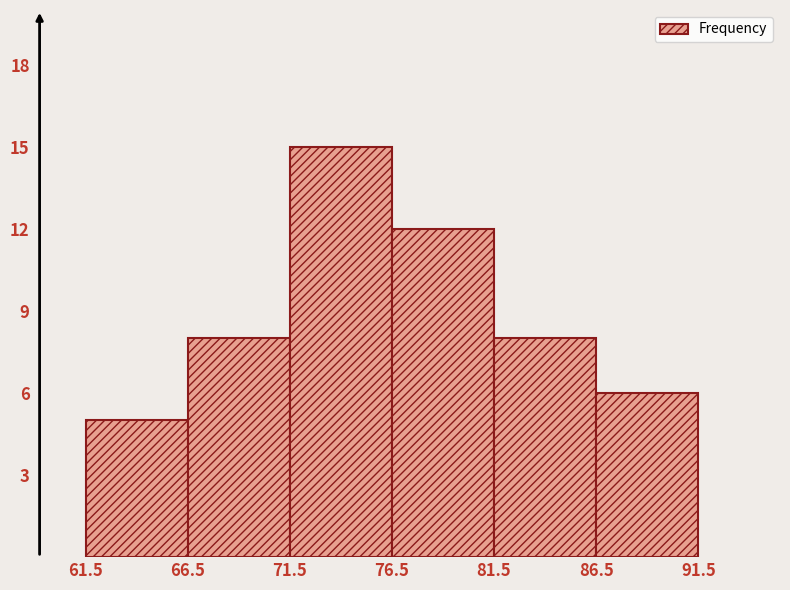

Reading left to right, transcribe this chart: for each bar, give the range it covers on the x-axis and its height. The values are not printed on the chart, so give them approximately, as read against the axis.

61.5 to 66.5: 5
66.5 to 71.5: 8
71.5 to 76.5: 15
76.5 to 81.5: 12
81.5 to 86.5: 8
86.5 to 91.5: 6